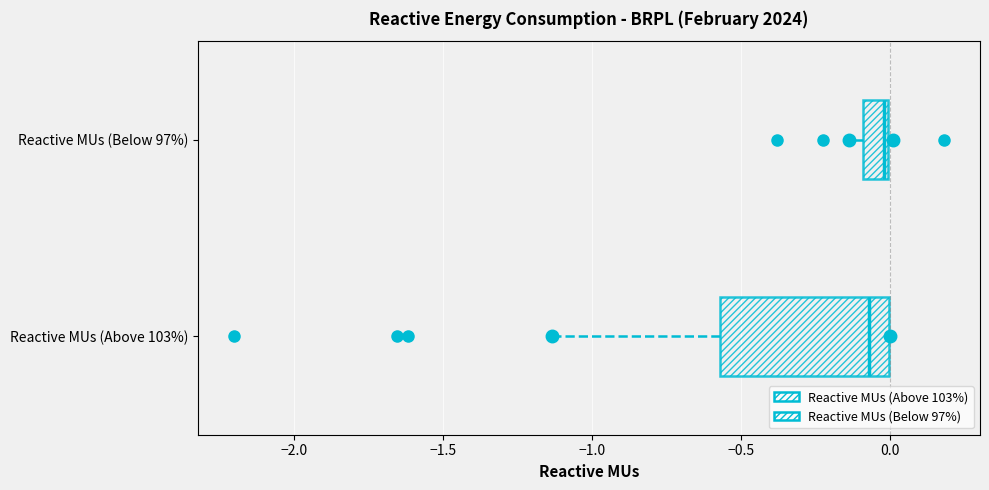

Reading bottom to top, read every box against the x-axis: the position of its median line, the range the box covers, and the ends of its whiskers. The values are not printed on the chart, so give them approximately, as read against the axis.

Reactive MUs (Above 103%): median -0.05, box -0.55 to 0.00, whiskers -1.15 to 0.00
Reactive MUs (Below 97%): median 0.00, box -0.10 to 0.00, whiskers -0.15 to 0.00 (just right of the box's right edge)